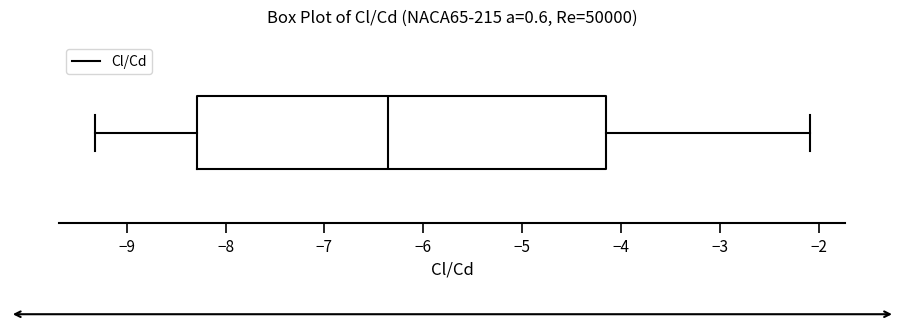

Read this box plot against the x-axis: the position of the median line, the range covered by the box, and the ends of both whiskers. The values are not printed on the chart, so give them approximately, as read against the axis.

median -6.4, box -8.3 to -4.2, whiskers -9.3 to -2.1